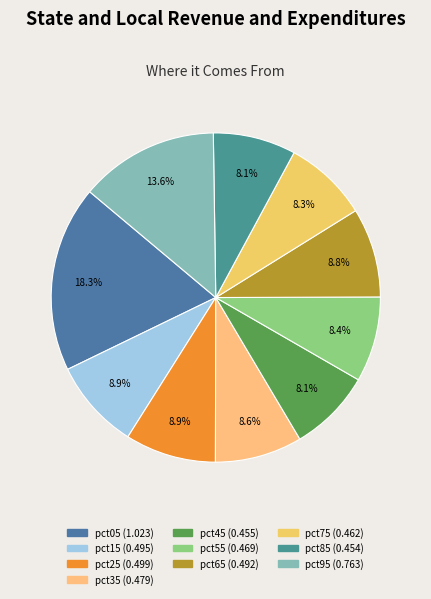

What portion of the pie excludes pct65?

91.2%